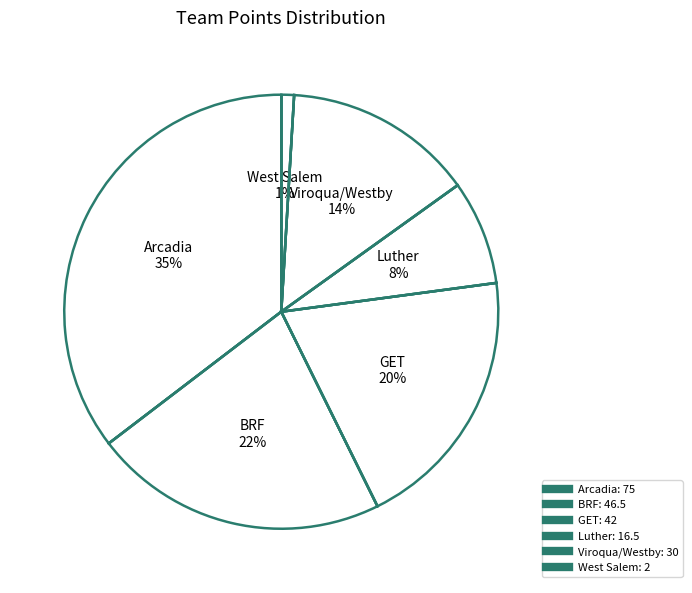

Is the sum of Luther and BRF greater than half?

No